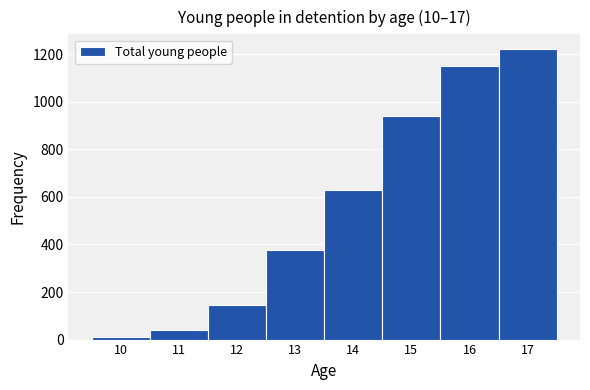

Which range on the x-axis has the tallest bar?

16.5 to 17.5